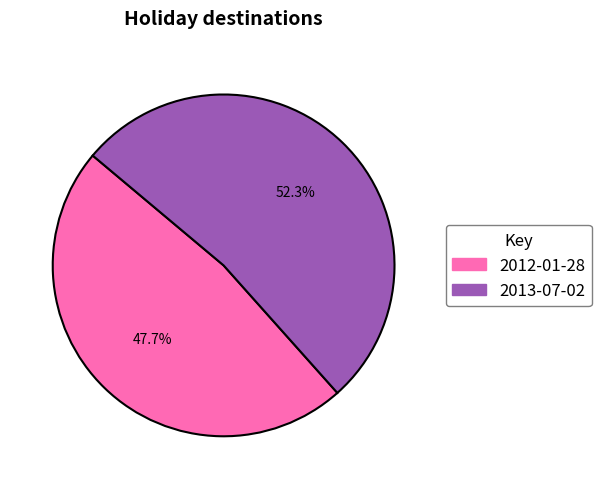

What is the ratio of the value at 2012-01-28 to the value at 2013-07-02?

0.9